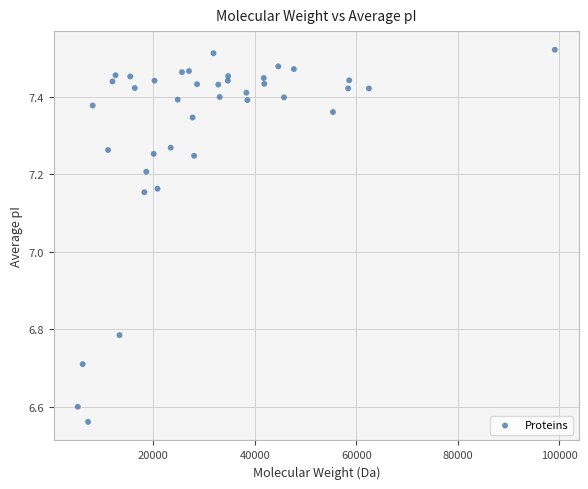

What is the range of Y values (max minus min)?

1.0